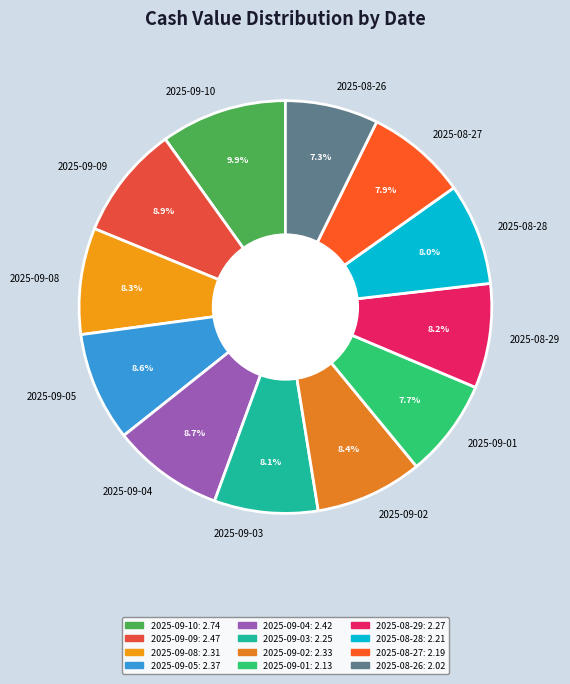

Which has a higher value, 2025-09-02 or 2025-09-10?

2025-09-10